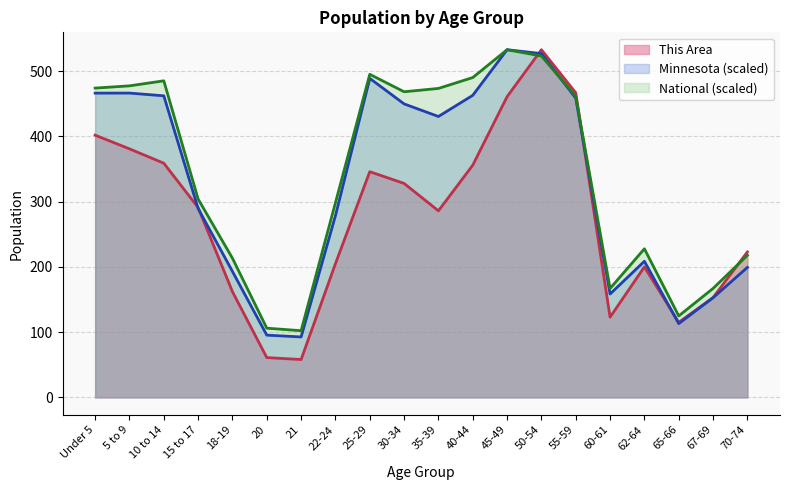

What position from the left is 40-44?

12